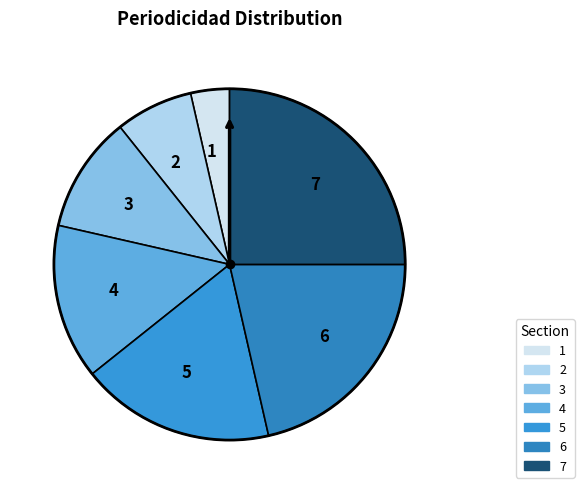

Rank the categories by value from highest to lowest.

7, 6, 5, 4, 3, 2, 1